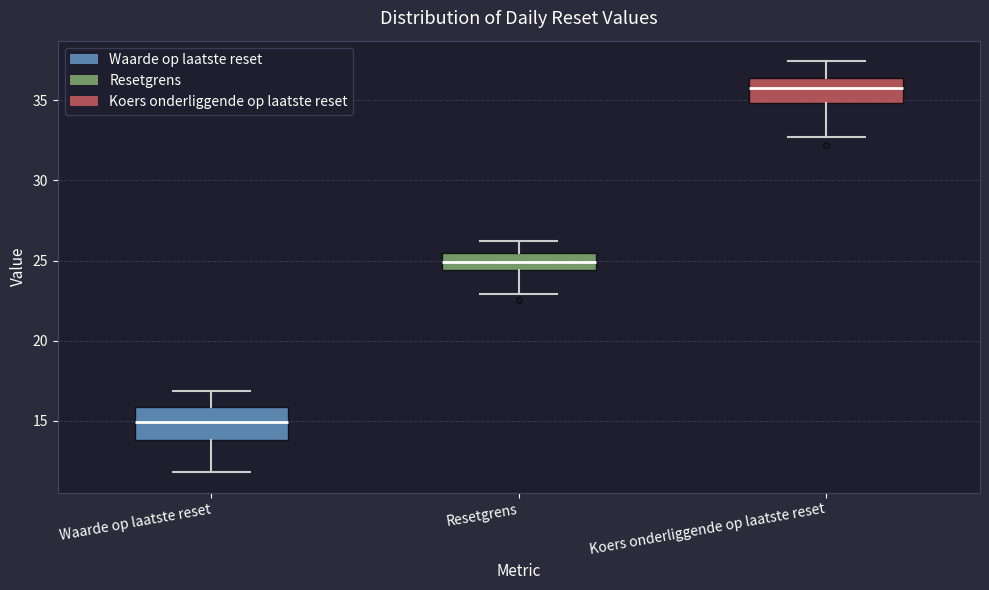

Where does the upper whisker of the box for Resetgrens end on the y-axis? The values are not printed on the chart, so give them approximately, as read against the axis.

26.0